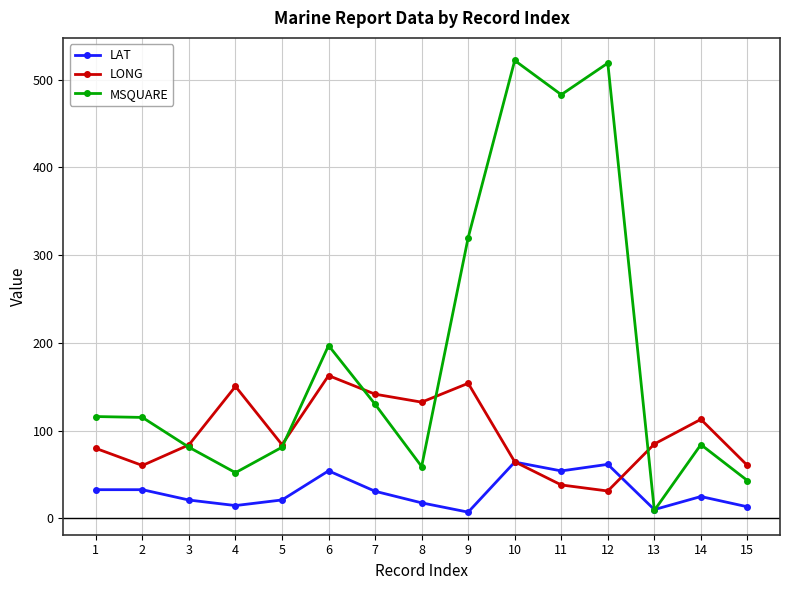

What is the value of the MSQUARE point at the 3rd from the left?

81.0